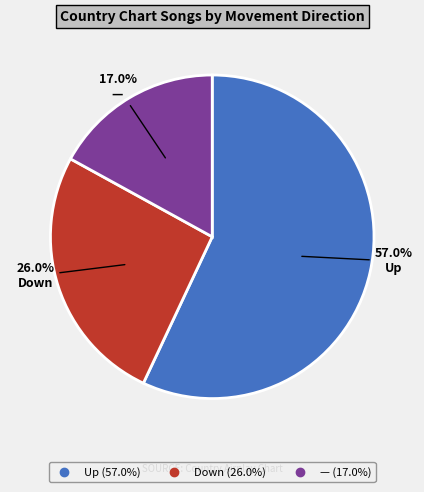

To the nearest percent, what is the difference between the largest and smallest slice percentages?

40%